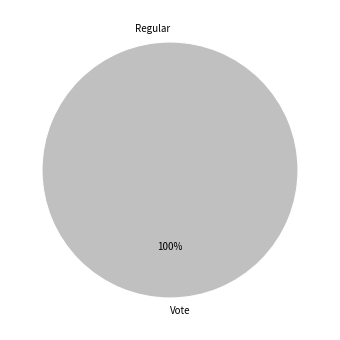

Is there any slice that represents more than half of the pie?

Yes